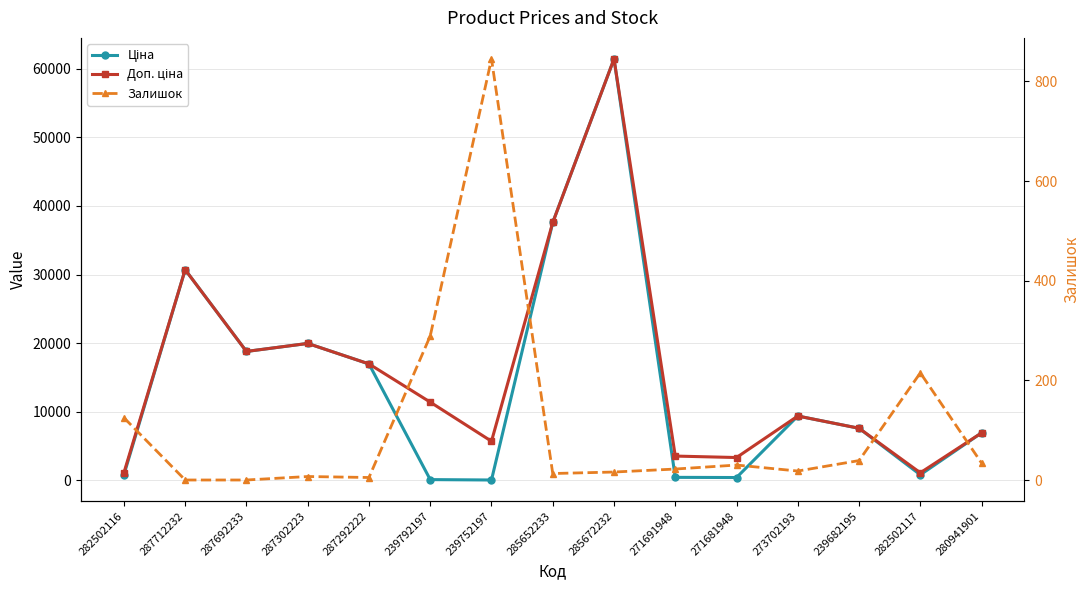

What is the value of the Ціна point at the 5th from the left?

16976.3